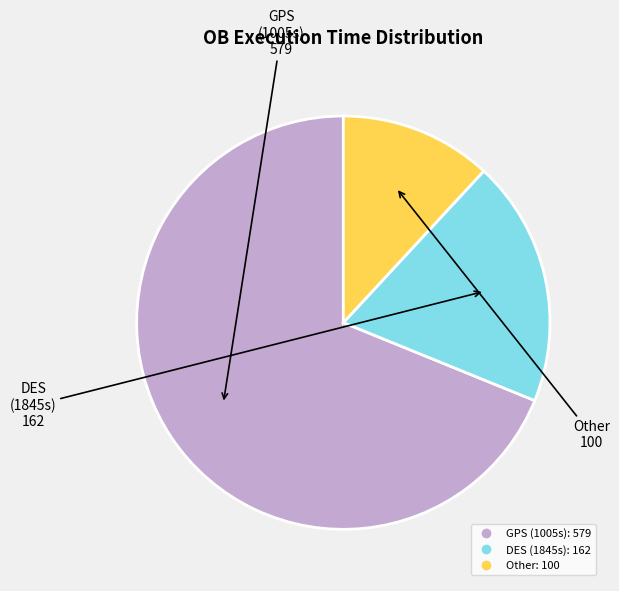

Is there a majority slice in this chart?

Yes